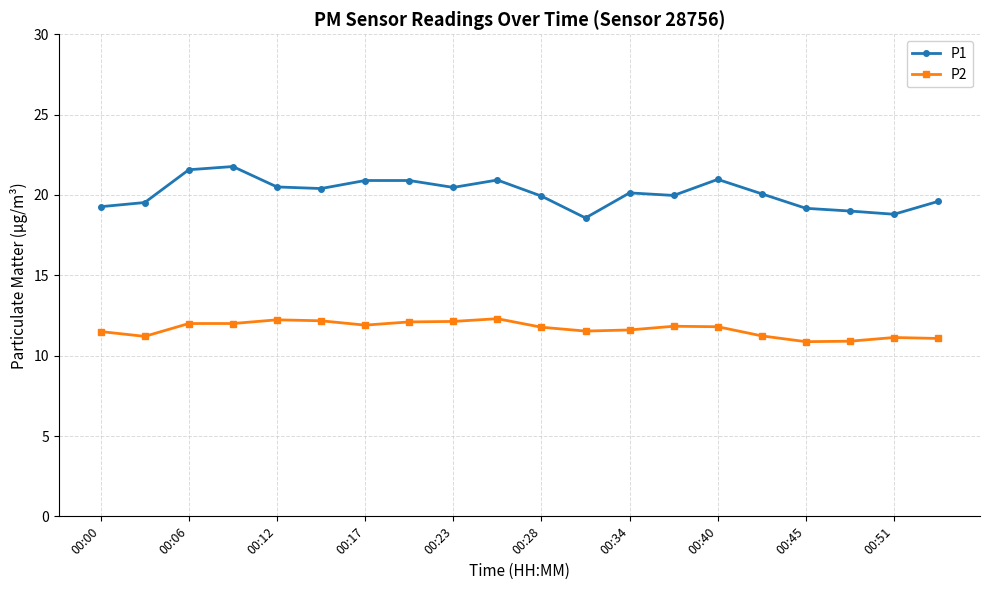

What is the maximum value shown in the chart?

21.8